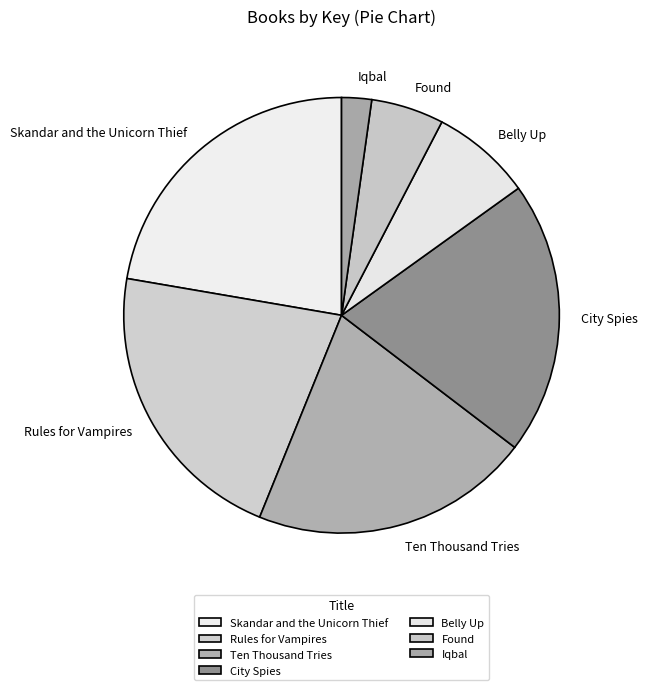

What is the smallest slice in the pie chart?

Iqbal